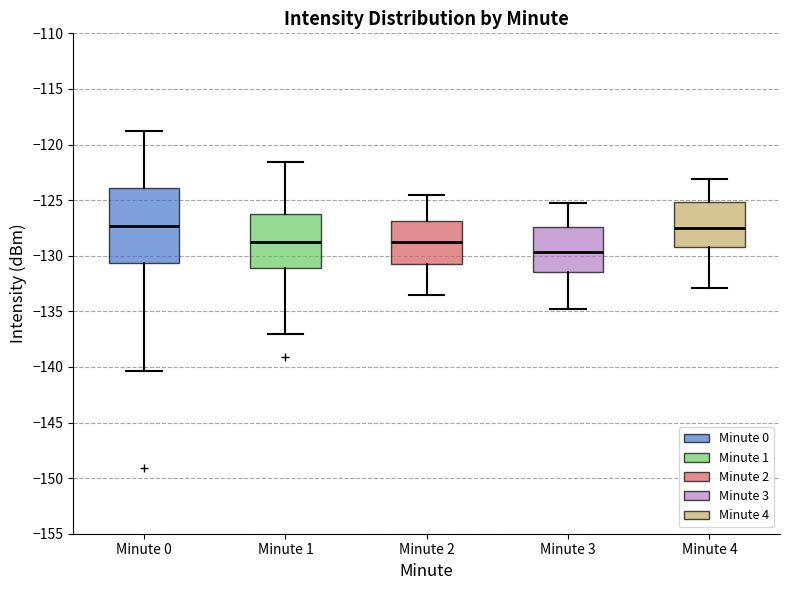

Reading left to right, read every box against the y-axis: the position of its median line, the range the box covers, and the ends of its whiskers. The values are not printed on the chart, so give them approximately, as read against the axis.

Minute 0: median -127.5, box -130.5 to -124.0, whiskers -140.5 to -119.0
Minute 1: median -129.0, box -131.0 to -126.5, whiskers -137.0 to -121.5
Minute 2: median -128.5, box -131.0 to -127.0, whiskers -133.5 to -124.5
Minute 3: median -129.5, box -131.5 to -127.5, whiskers -135.0 to -125.5
Minute 4: median -127.5, box -129.0 to -125.0, whiskers -133.0 to -123.0